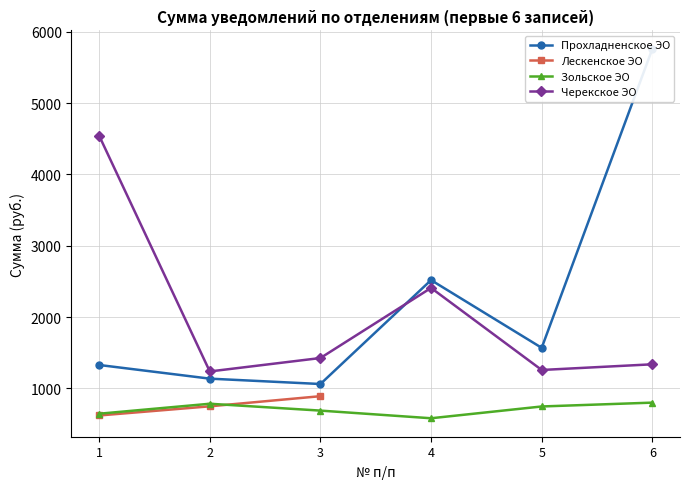

What is the sum of all Черекское ЭО values?

12212.9